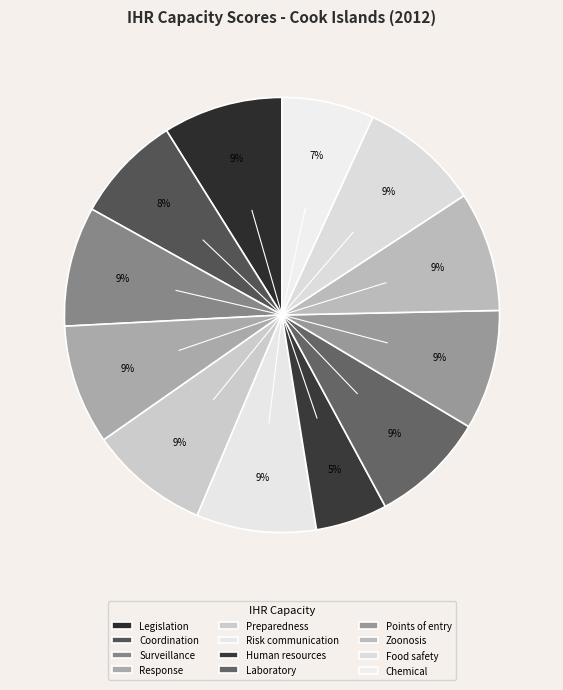

Does any single category account for the majority?

No